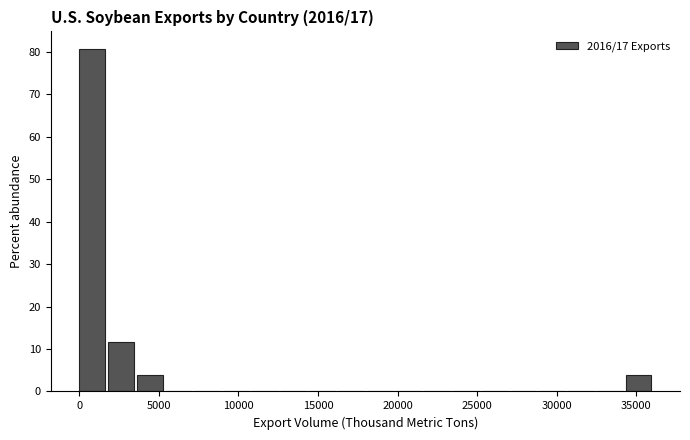

Read against the x-axis, roughly where is the centre of the tallest bar?

1000